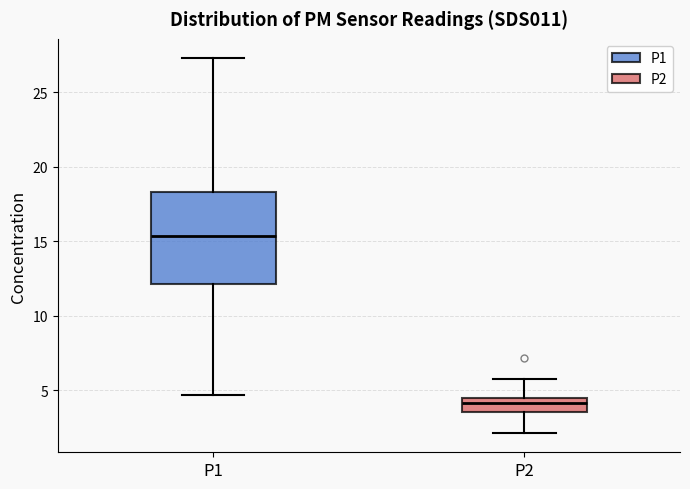

Reading left to right, transcribe this box plot: for each box, give where its median line is, the range the box spans, and where its two whiskers end, as read against the y-axis. The values are not printed on the chart, so give them approximately, as read against the axis.

P1: median 15.5, box 12.0 to 18.5, whiskers 4.5 to 27.5
P2: median 4.0, box 3.5 to 4.5, whiskers 2.0 to 6.0